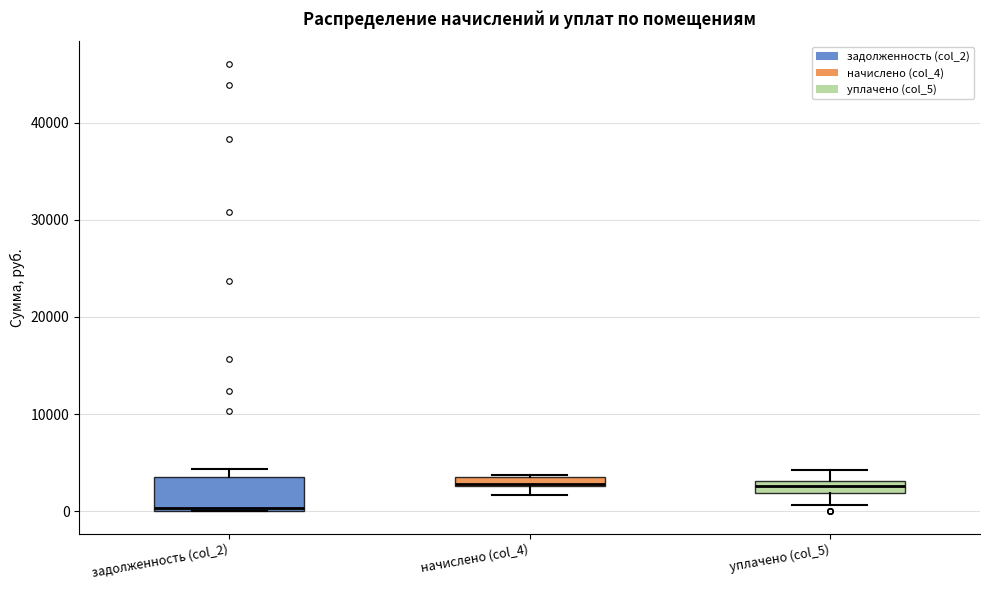

Which box has the lowest median line?

задолженность (col_2)